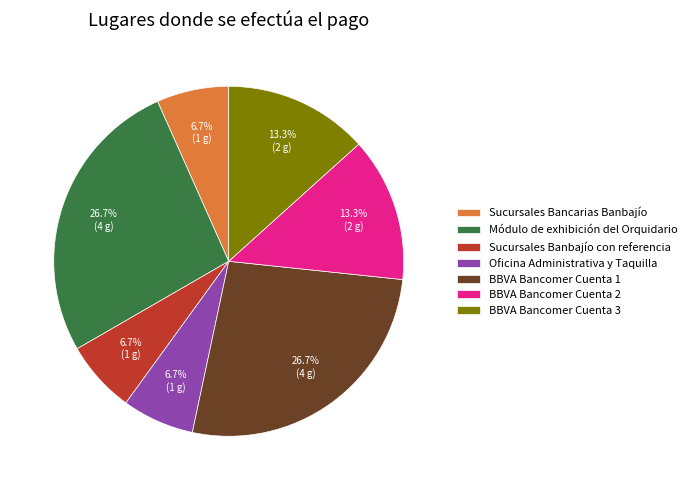

Between Oficina Administrativa y Taquilla and BBVA Bancomer Cuenta 3, which is larger?

BBVA Bancomer Cuenta 3